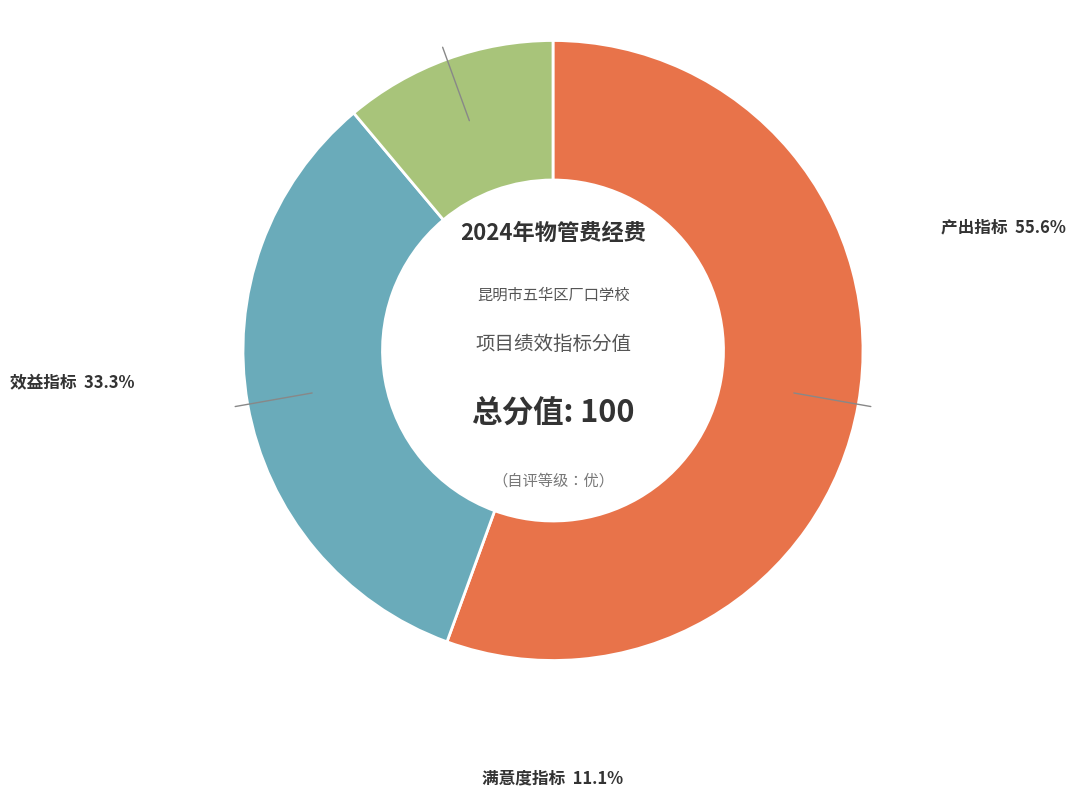

Count the number of slices in the pie.

3